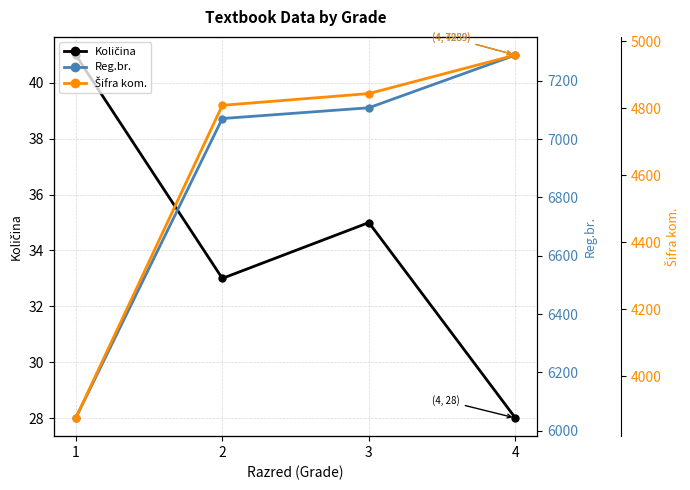

What is the maximum value shown in the chart?

7289